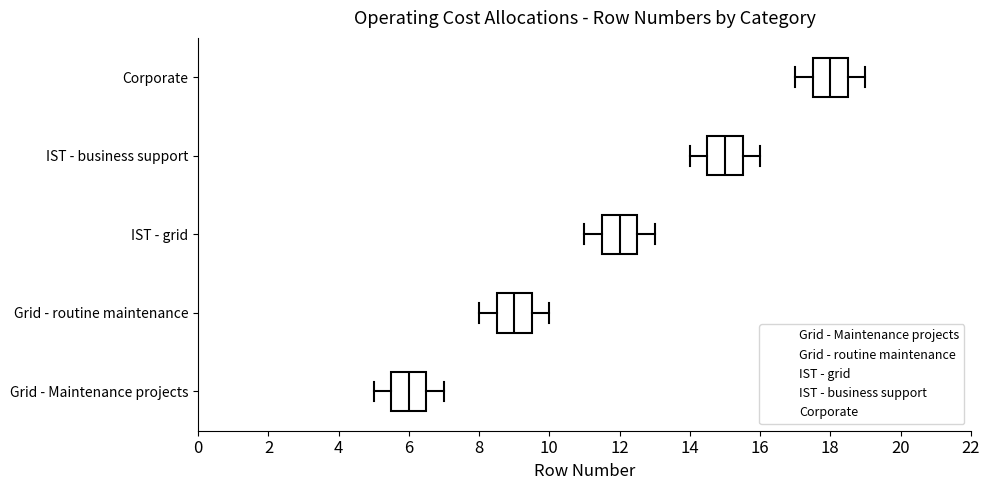

Which box has the furthest to the right median line?

Corporate